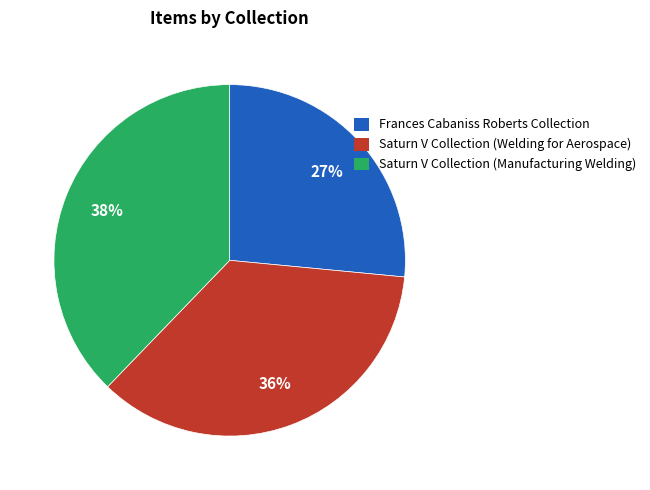

The Saturn V Collection (Welding for Aerospace) slice represents 25% of the pie. True or false?

False